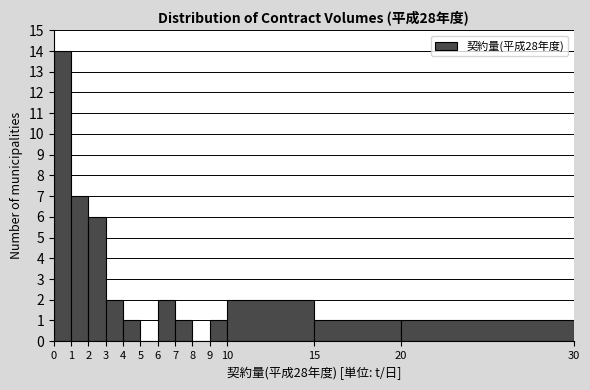

Over which range of the x-axis is the bar tallest?

0 to 1